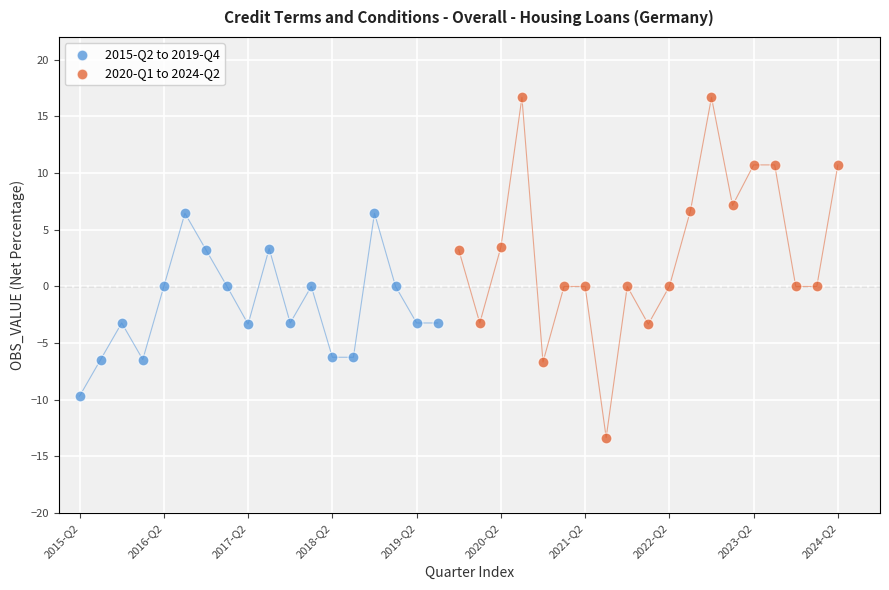

Which series has the widest spread of Y values?

2020-Q1 to 2024-Q2